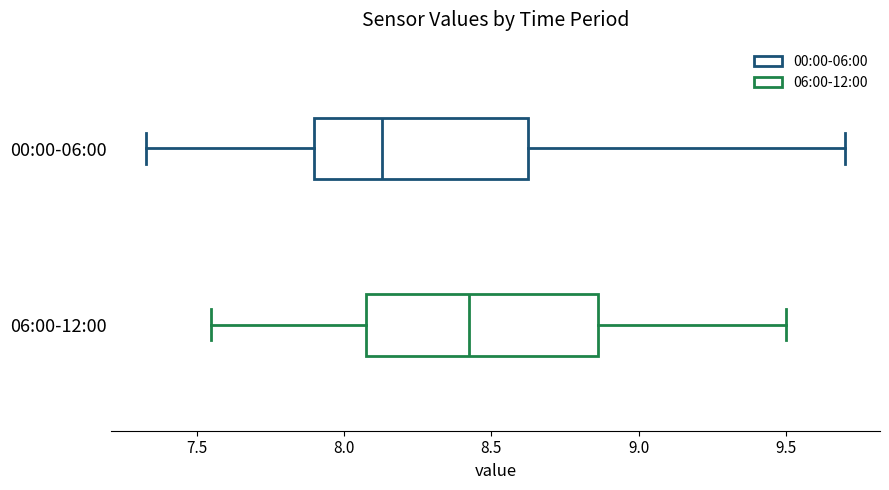

Reading bottom to top, read every box against the x-axis: the position of its median line, the range the box covers, and the ends of its whiskers. The values are not printed on the chart, so give them approximately, as read against the axis.

06:00-12:00: median 8.45, box 8.10 to 8.85, whiskers 7.55 to 9.50
00:00-06:00: median 8.15, box 7.90 to 8.65, whiskers 7.35 to 9.70